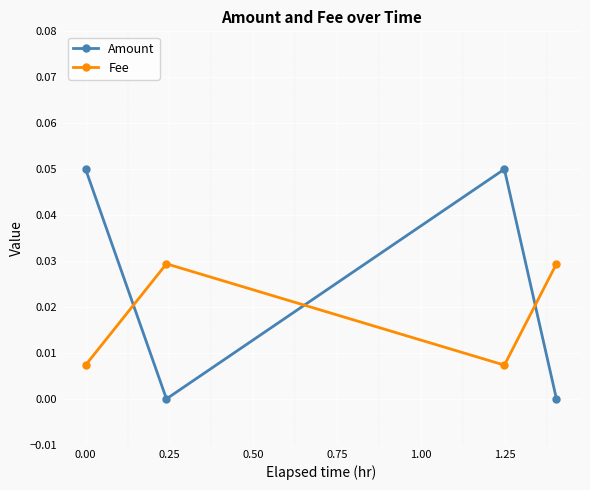

Which series has the largest range (max minus min)?

Amount